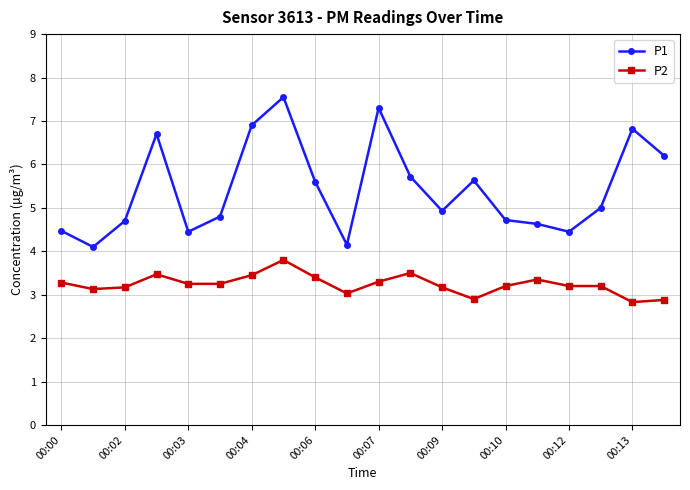

What is the difference between the second highest and minimum values in the P2 series?

0.7